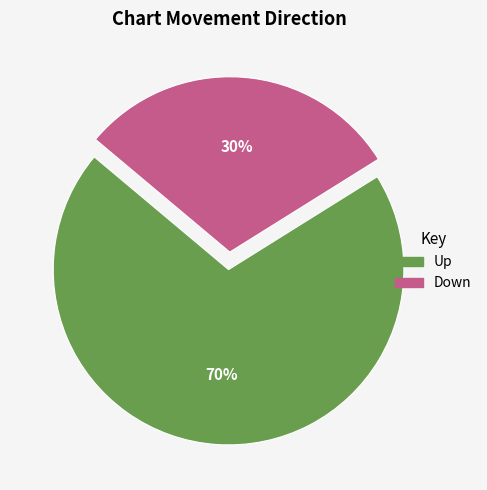

To the nearest percent, what is the difference between the largest and smallest slice percentages?

40%